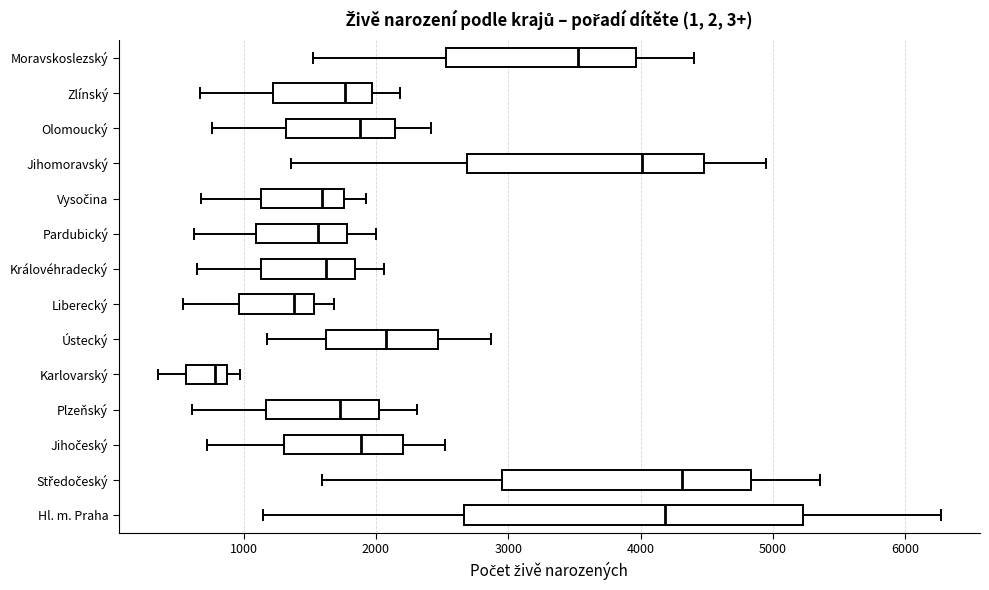

Reading bottom to top, read every box against the x-axis: the position of its median line, the range the box covers, and the ends of its whiskers. The values are not printed on the chart, so give them approximately, as read against the axis.

Hl. m. Praha: median 4200, box 2700 to 5200, whiskers 1100 to 6300
Středočeský: median 4300, box 3000 to 4800, whiskers 1600 to 5400
Jihočeský: median 1900, box 1300 to 2200, whiskers 700 to 2500
Plzeňský: median 1700, box 1200 to 2000, whiskers 600 to 2300
Karlovarský: median 800, box 600 to 900, whiskers 400 to 1000
Ústecký: median 2100, box 1600 to 2500, whiskers 1200 to 2900
Liberecký: median 1400, box 1000 to 1500, whiskers 500 to 1700
Královéhradecký: median 1600, box 1100 to 1800, whiskers 600 to 2100
Pardubický: median 1600, box 1100 to 1800, whiskers 600 to 2000
Vysočina: median 1600, box 1100 to 1800, whiskers 700 to 1900
Jihomoravský: median 4000, box 2700 to 4500, whiskers 1400 to 4900
Olomoucký: median 1900, box 1300 to 2100, whiskers 800 to 2400
Zlínský: median 1800, box 1200 to 2000, whiskers 700 to 2200
Moravskoslezský: median 3500, box 2500 to 4000, whiskers 1500 to 4400